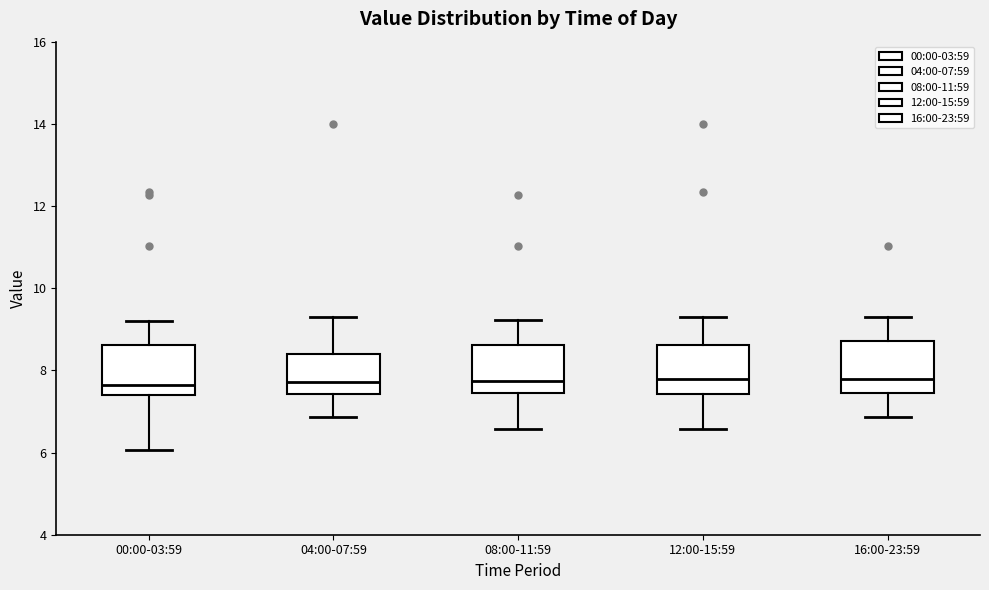

Reading left to right, read every box against the y-axis: the position of its median line, the range the box covers, and the ends of its whiskers. The values are not printed on the chart, so give them approximately, as read against the axis.

00:00-03:59: median 7.6, box 7.4 to 8.6, whiskers 6.0 to 9.2
04:00-07:59: median 7.8, box 7.4 to 8.4, whiskers 6.8 to 9.4
08:00-11:59: median 7.8, box 7.4 to 8.6, whiskers 6.6 to 9.2
12:00-15:59: median 7.8, box 7.4 to 8.6, whiskers 6.6 to 9.4
16:00-23:59: median 7.8, box 7.4 to 8.8, whiskers 6.8 to 9.4